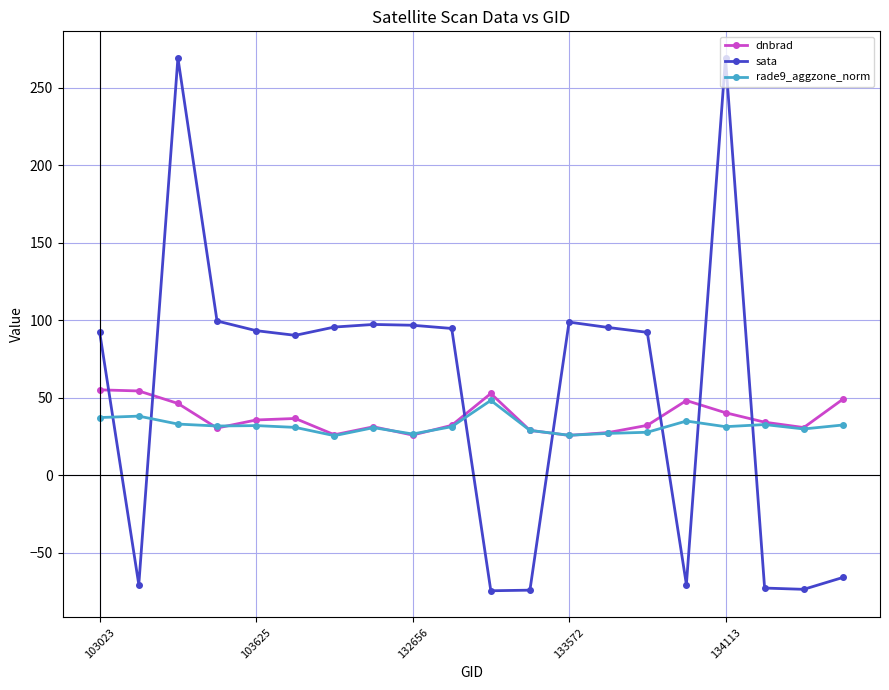

In rade9_aggzone_norm, how many points are lower than both neighbors (excluding endpoints)?

6